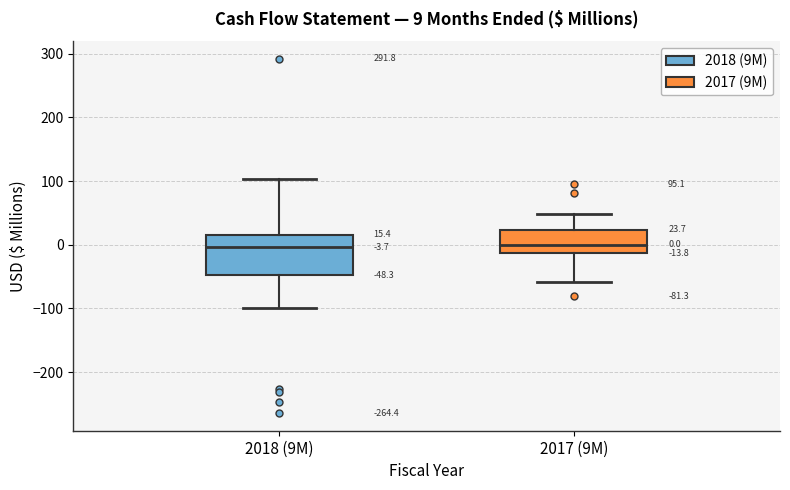

Which box is the tallest, from its lower edge to its upper edge?

2018 (9M)